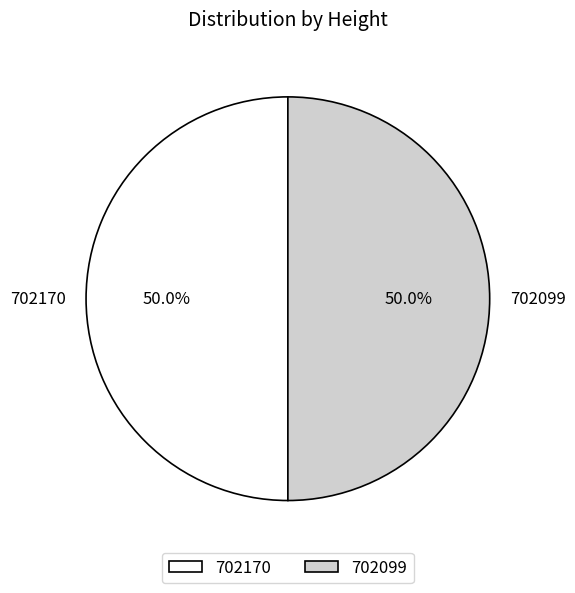

What is the ratio of the value at 702099 to the value at 702170?

1.0